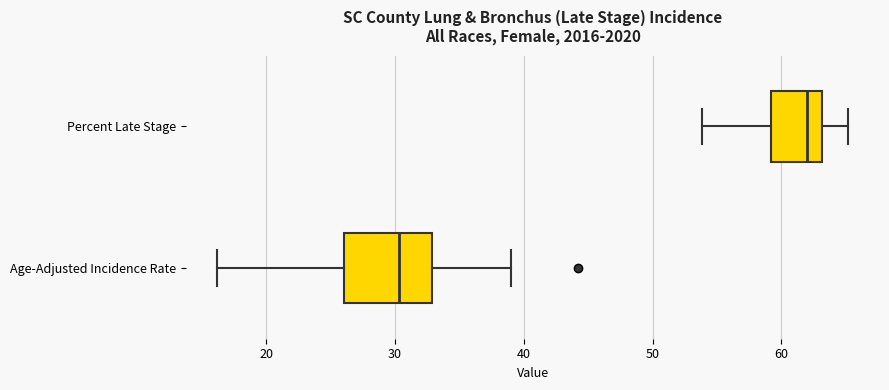

Where does the left whisker of the box for Percent Late Stage end on the x-axis? The values are not printed on the chart, so give them approximately, as read against the axis.

54